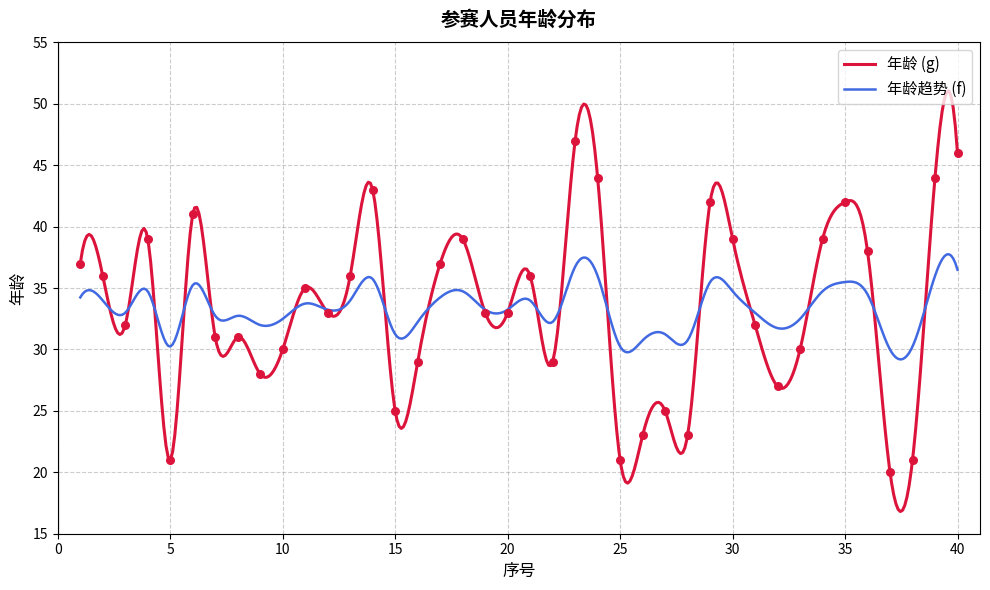

What is the change in value from 36 to 38?

-17